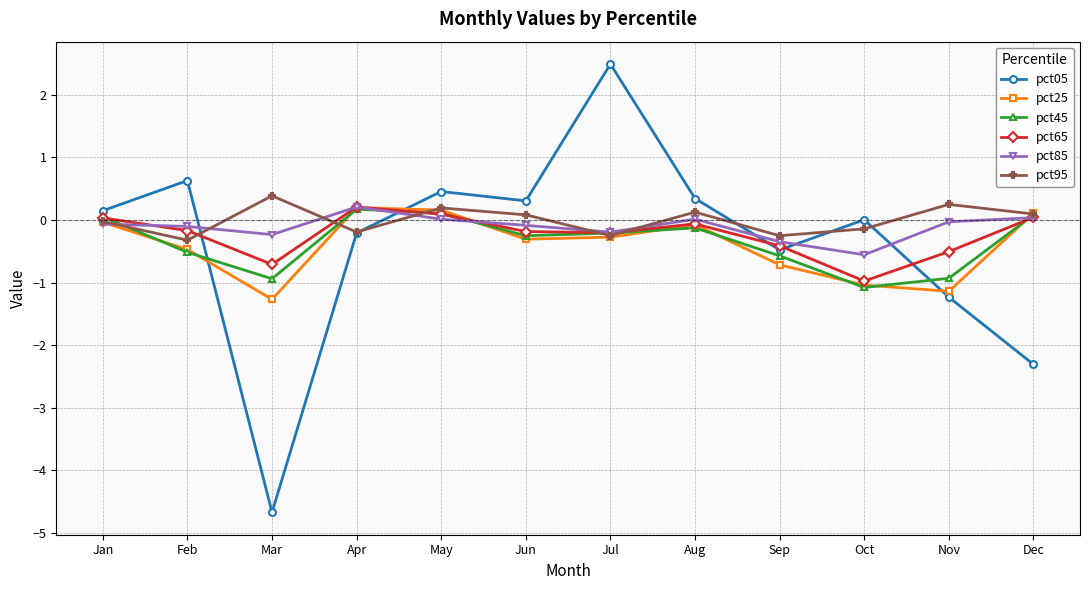

The pct95 series shows 0.4 at Mar. True or false?

True